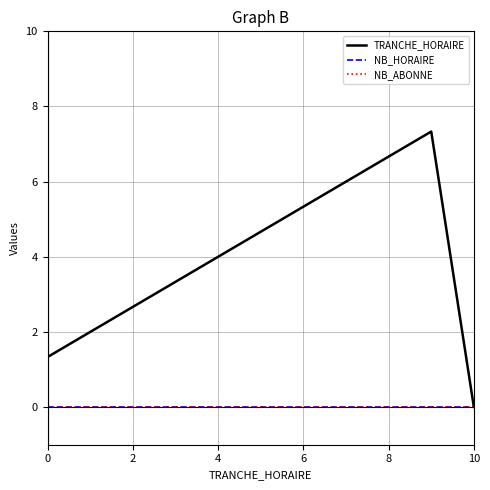

What is the value of the TRANCHE_HORAIRE point at the 6th from the left?

4.7